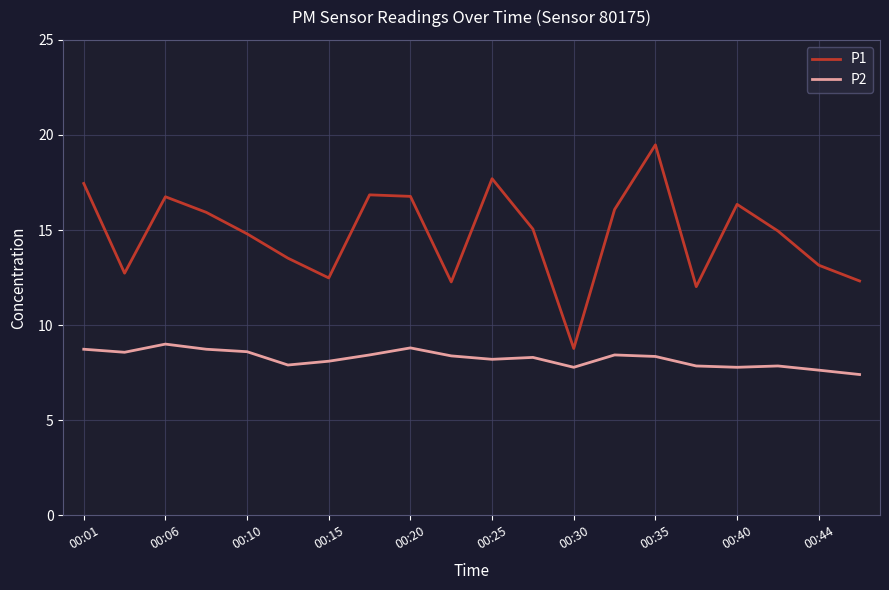

True or false: P2 and P1 intersect in this chart.

False